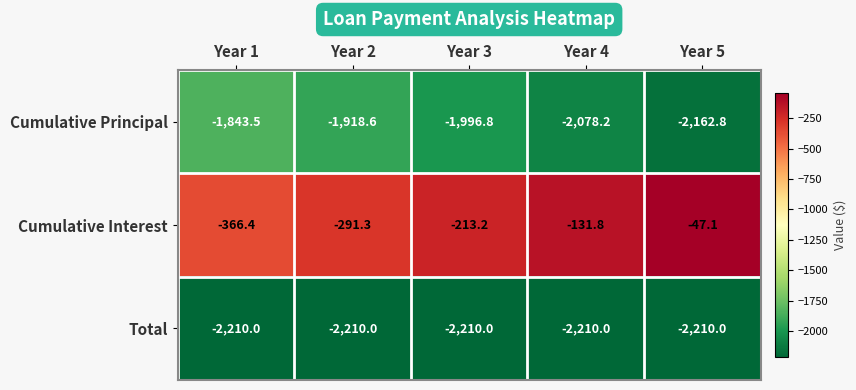

What is the difference between the maximum and minimum values in the Cumulative Interest series?

319.3